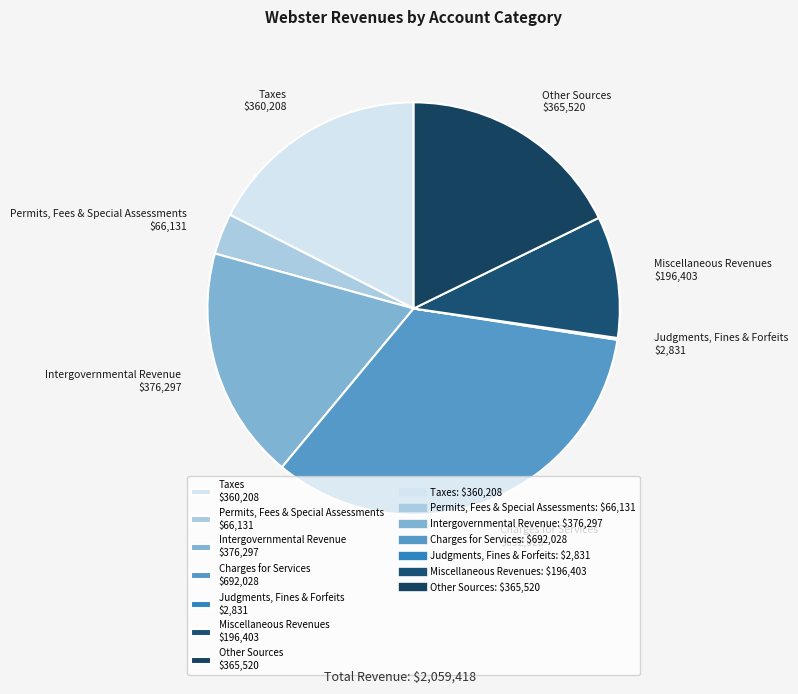

Does any single category account for the majority?

No